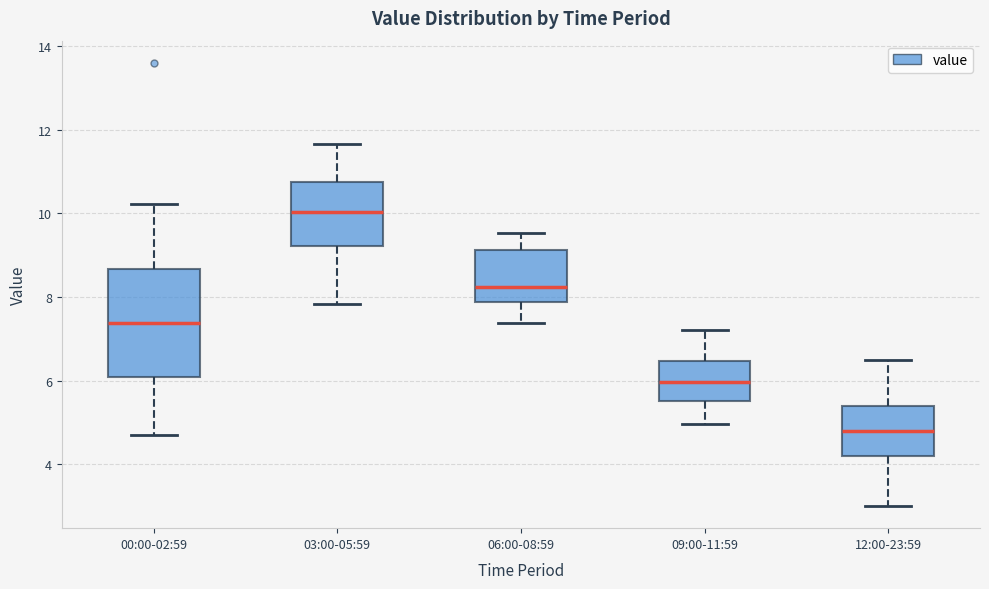

Reading left to right, transcribe this box plot: for each box, give where its median line is, the range the box spans, and where its two whiskers end, as read against the y-axis. The values are not printed on the chart, so give them approximately, as read against the axis.

00:00-02:59: median 7.4, box 6.0 to 8.6, whiskers 4.8 to 10.2
03:00-05:59: median 10.0, box 9.2 to 10.8, whiskers 7.8 to 11.6
06:00-08:59: median 8.2, box 7.8 to 9.2, whiskers 7.4 to 9.6
09:00-11:59: median 6.0, box 5.6 to 6.4, whiskers 5.0 to 7.2
12:00-23:59: median 4.8, box 4.2 to 5.4, whiskers 3.0 to 6.6